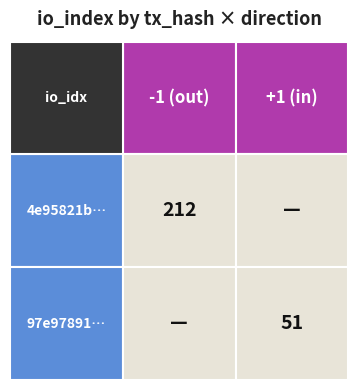

How many data points does each series have?

2